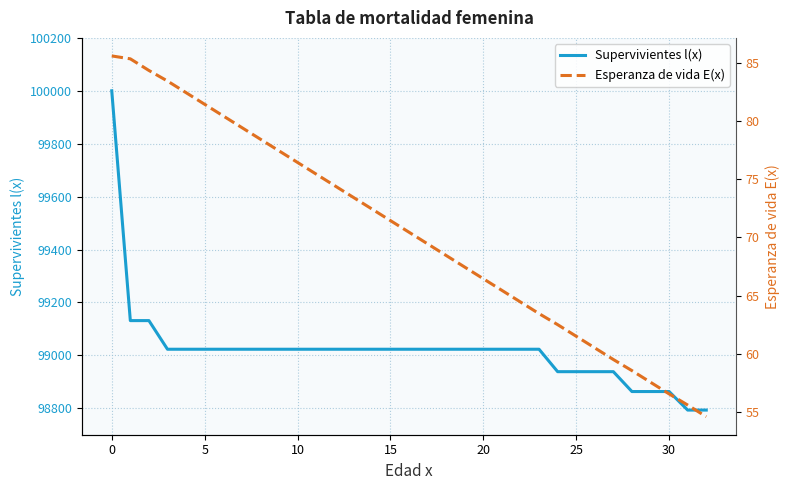

Read the Supervivientes l(x) value at 31.

98793.2